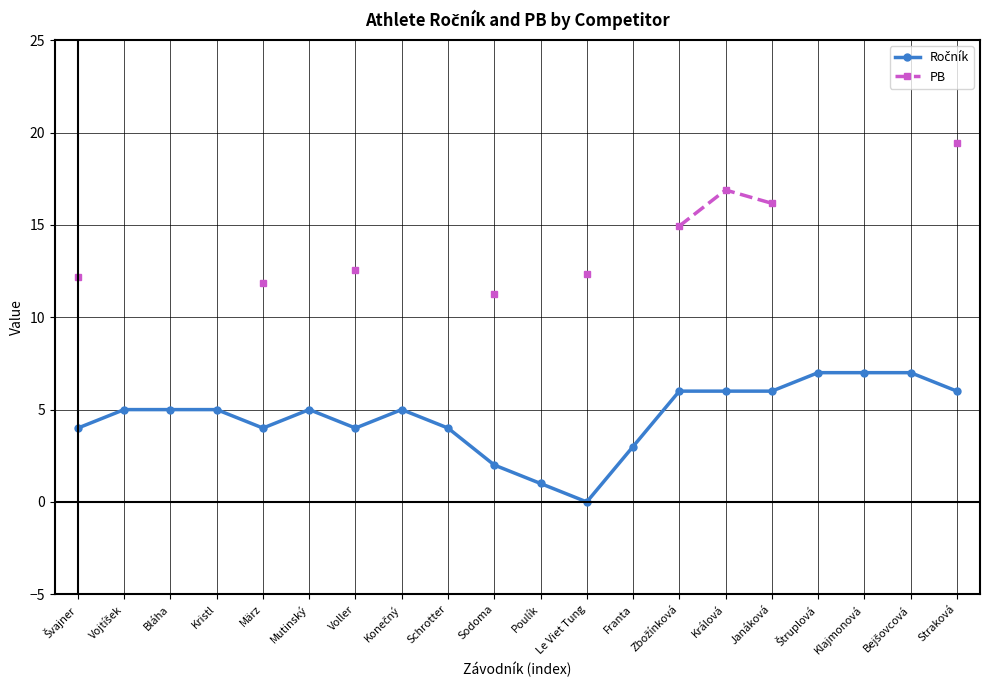

How many series are shown in this chart?

2